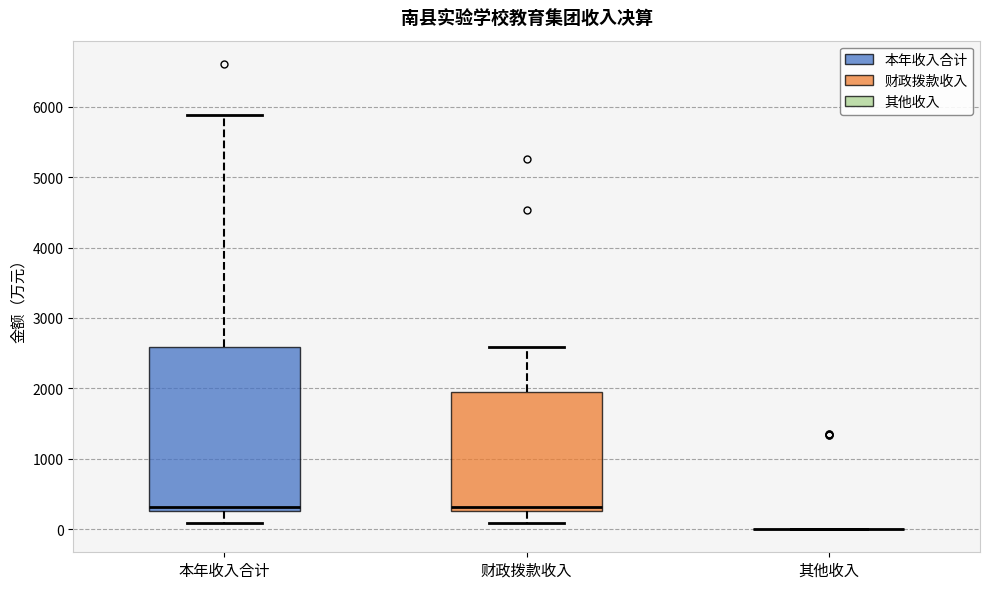

Where does the upper whisker of the box for 财政拨款收入 end on the y-axis? The values are not printed on the chart, so give them approximately, as read against the axis.

2600